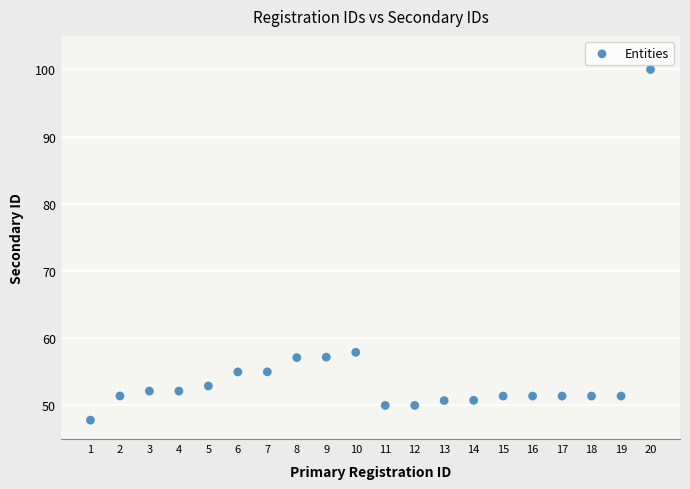

What is the range of Y values (max minus min)?

52.2